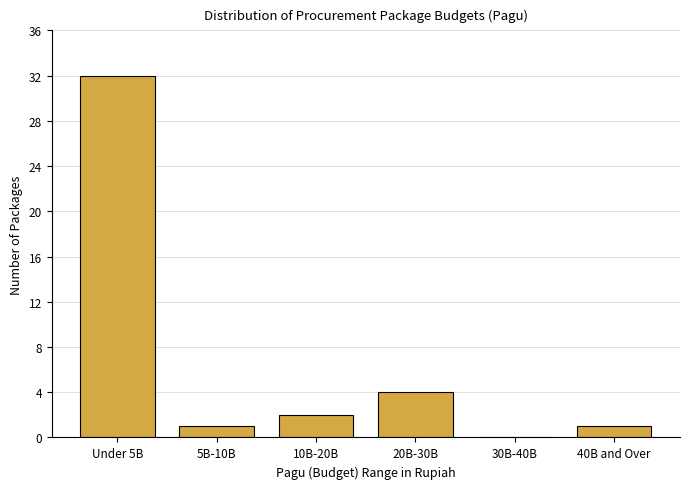

Reading left to right, what are all the values shown in this chart?

Under 5B=32	5B-10B=1	10B-20B=2	20B-30B=4	30B-40B=0	40B and Over=1